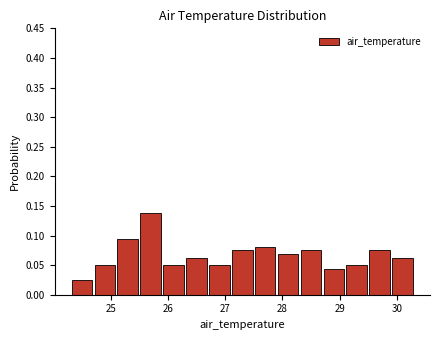

Reading left to right, list every bar in this chart as the range it spans on the x-axis followed by its height. The values are not printed on the chart, so give them approximately, as read against the axis.

24.3 to 24.7: 0.025
24.7 to 25.1: 0.050
25.1 to 25.5: 0.095
25.5 to 25.9: 0.140
25.9 to 26.3: 0.050
26.3 to 26.7: 0.065
26.7 to 27.1: 0.050
27.1 to 27.5: 0.075
27.5 to 27.9: 0.080
27.9 to 28.3: 0.070
28.3 to 28.7: 0.075
28.7 to 29.1: 0.045
29.1 to 29.5: 0.050
29.5 to 29.9: 0.075
29.9 to 30.3: 0.065